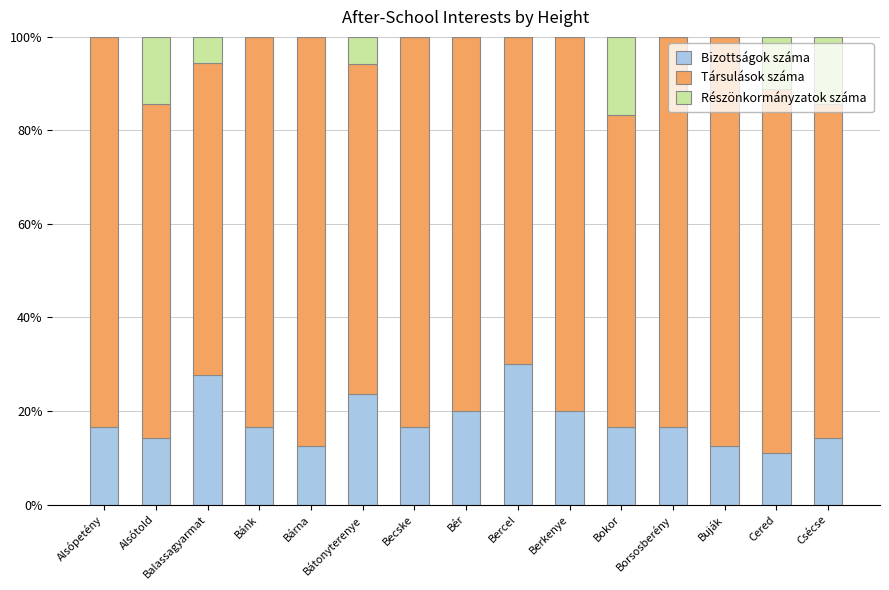

Are the bars horizontal?

No